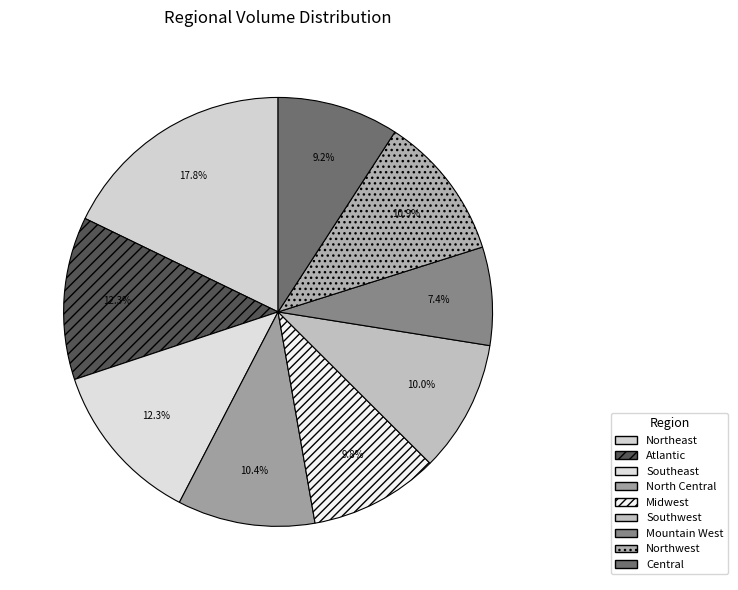

How many segments does this pie chart have?

9